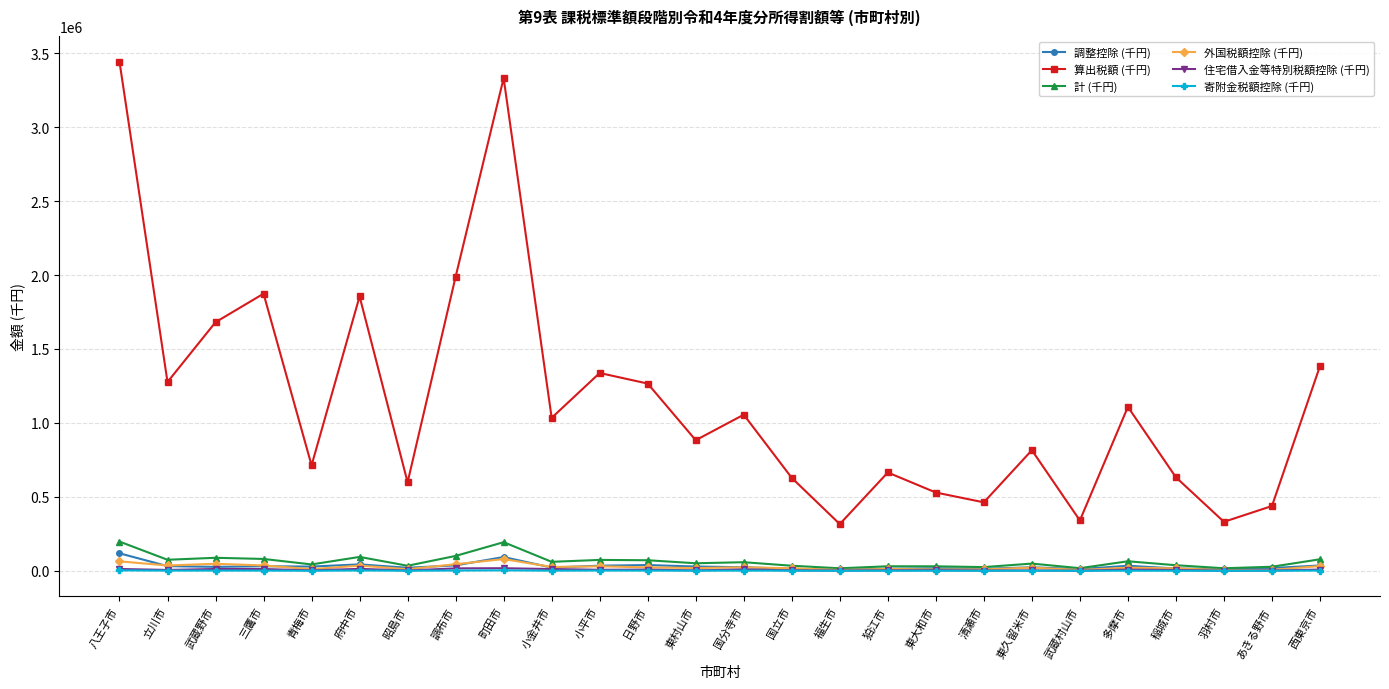

The value of 算出税額 (千円) at 福生市 is 91076. True or false?

False